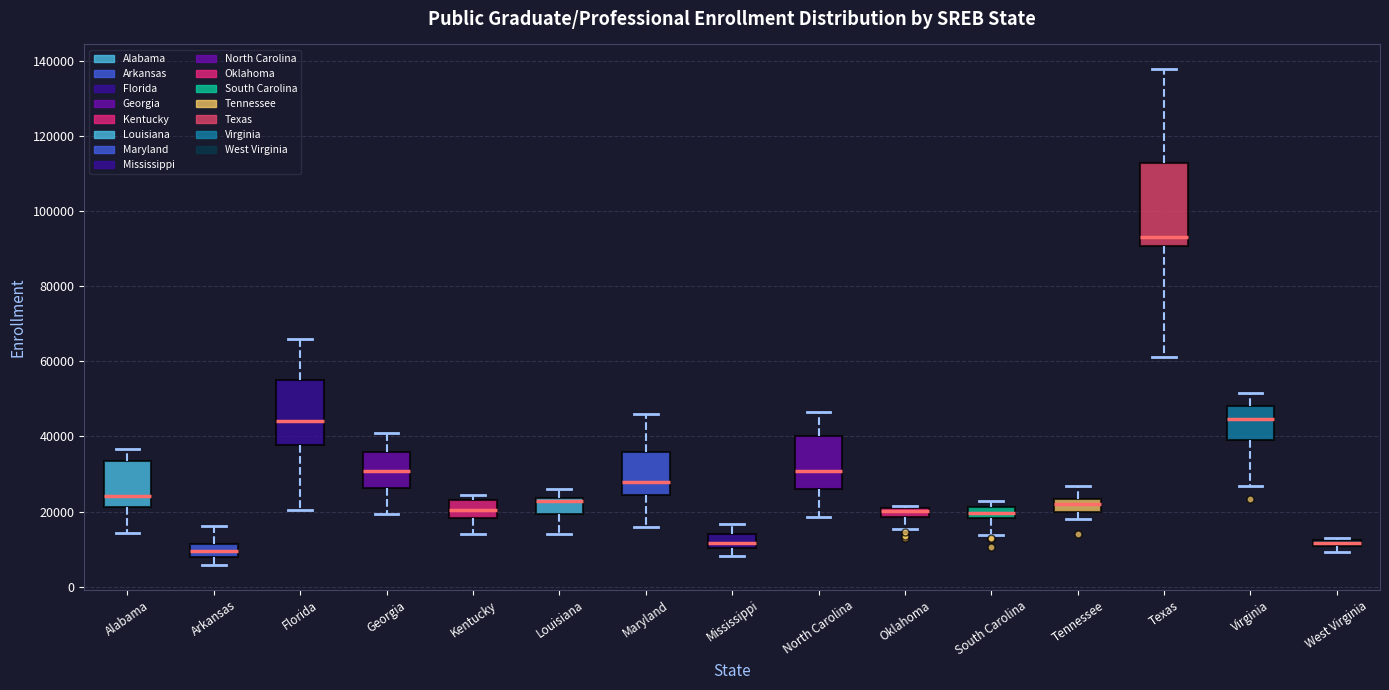

Which box is the tallest, from its lower edge to its upper edge?

Texas